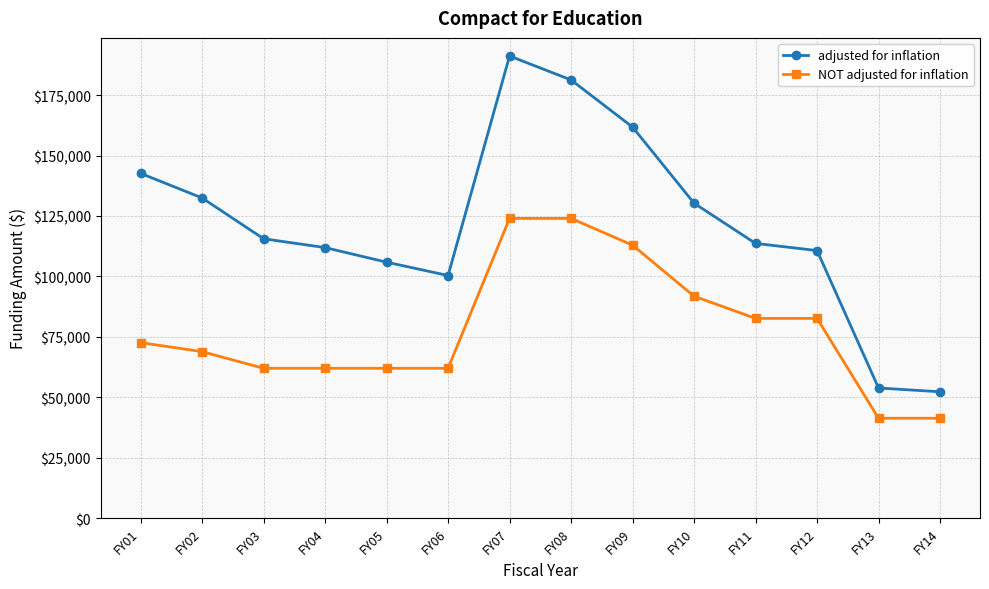

Which series has the widest spread of values?

adjusted for inflation